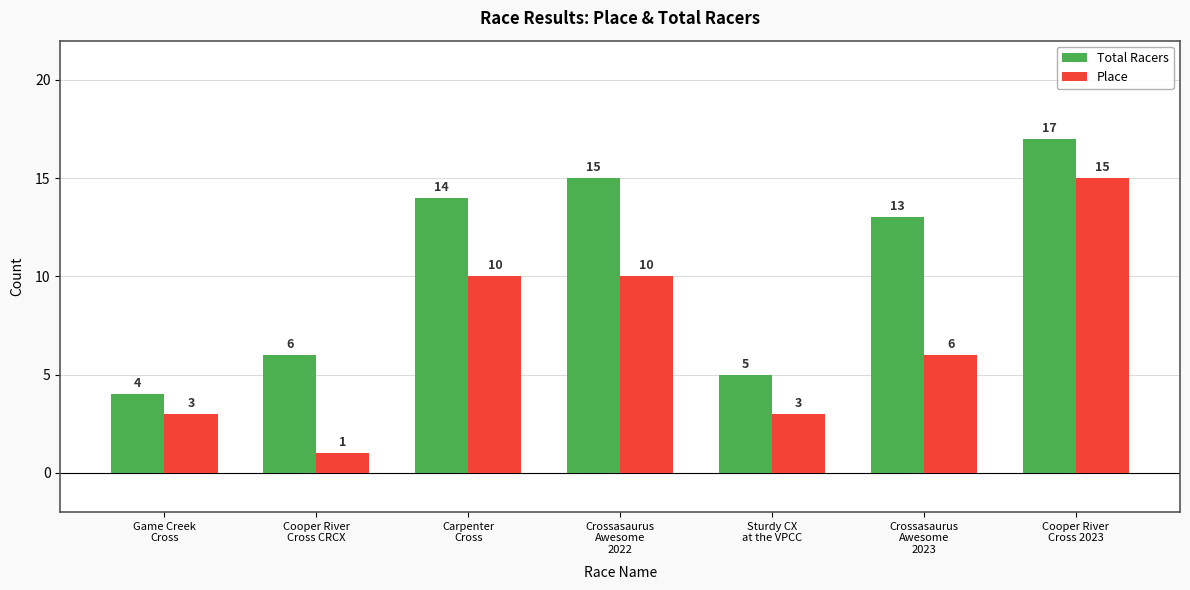

At which category is the sum across all series the highest?

Cooper River
Cross 2023